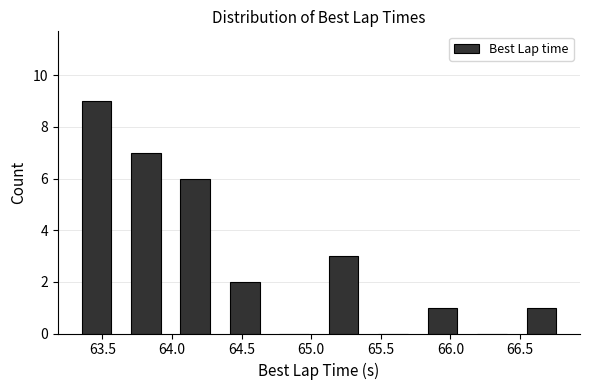

How tall is the bar that spans 64.00 to 64.35 on the x-axis? Neither the bar edges nor the heights are printed on the chart, so give them approximately, as read against the axes.

6